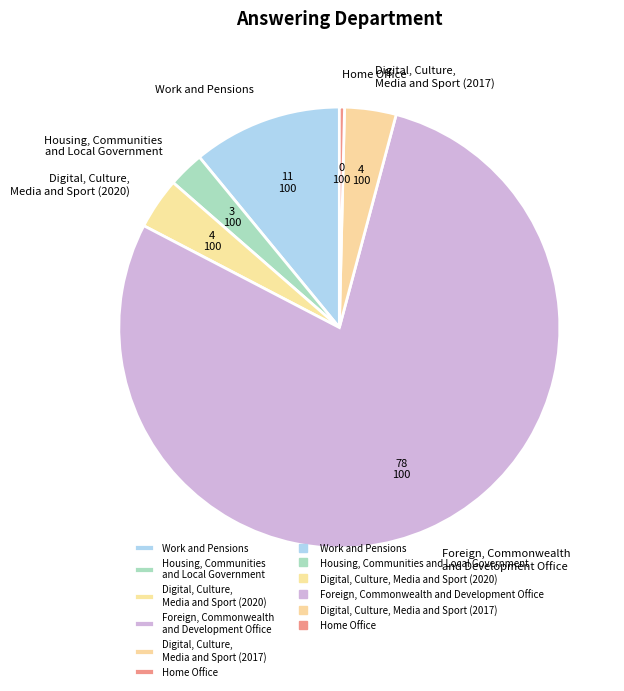

Which slice is the largest?

Foreign, Commonwealth and Development Office